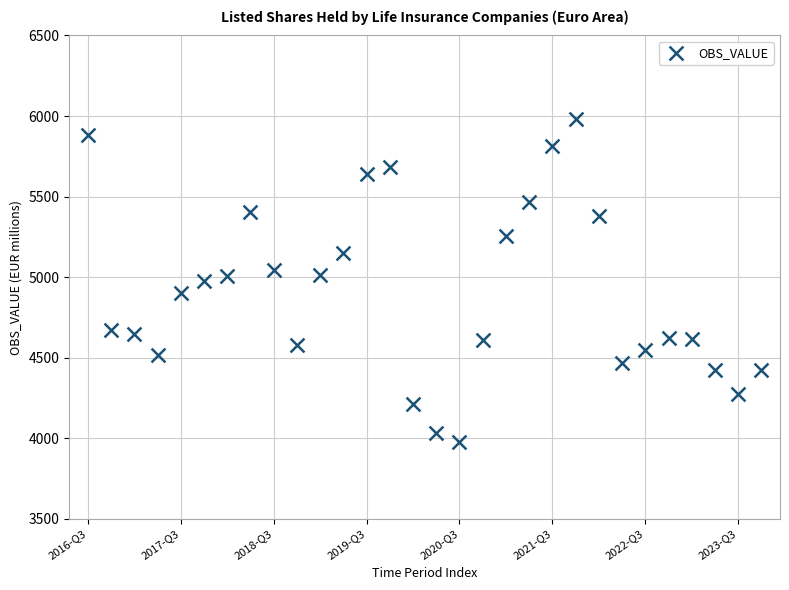

What is the range of Y values (max minus min)?

2002.1